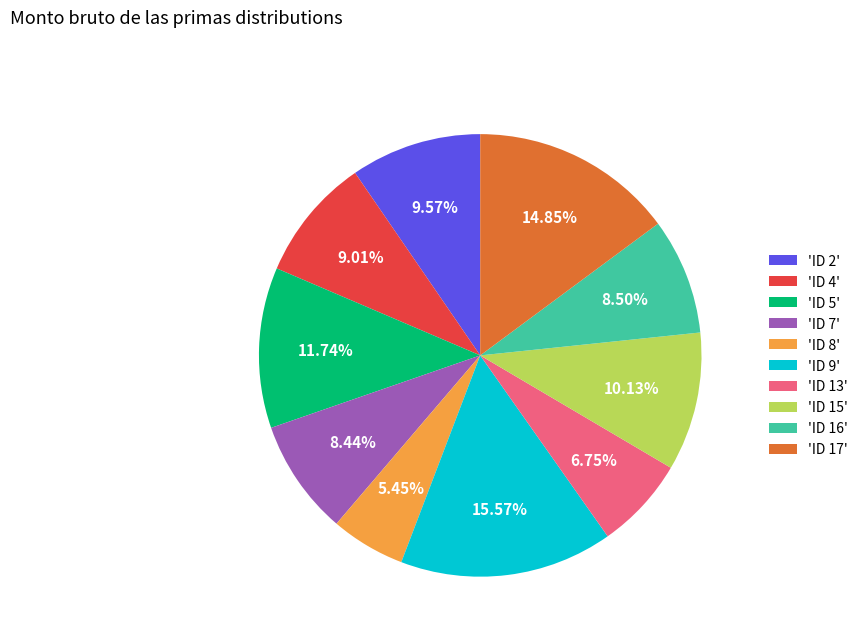

How many segments does this pie chart have?

10